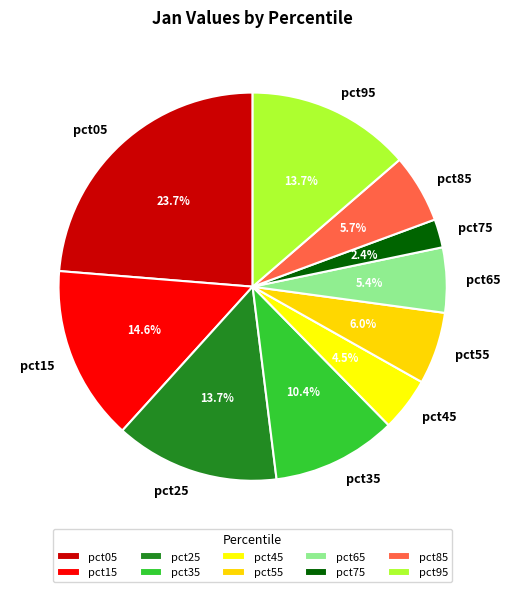

To the nearest percent, what portion does pct95 represent?

14%